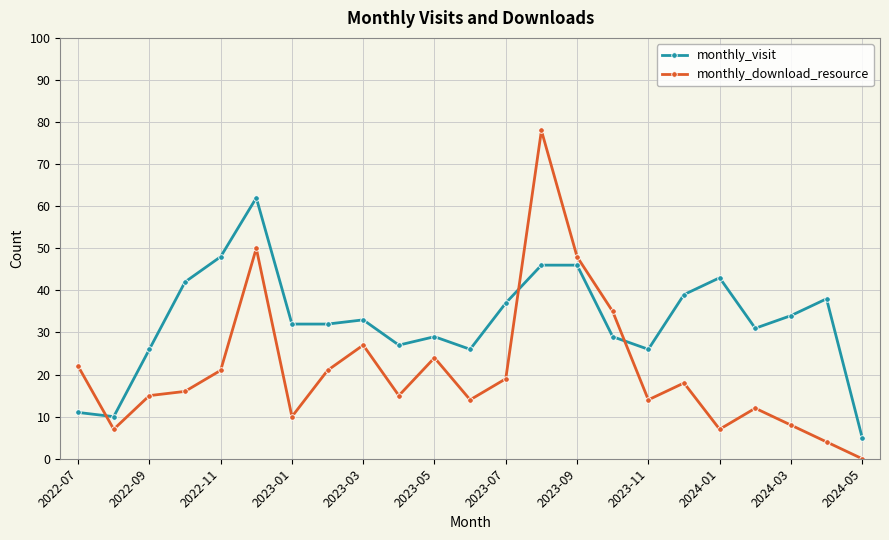

True or false: monthly_visit has more than 1 interior local peaks.

True